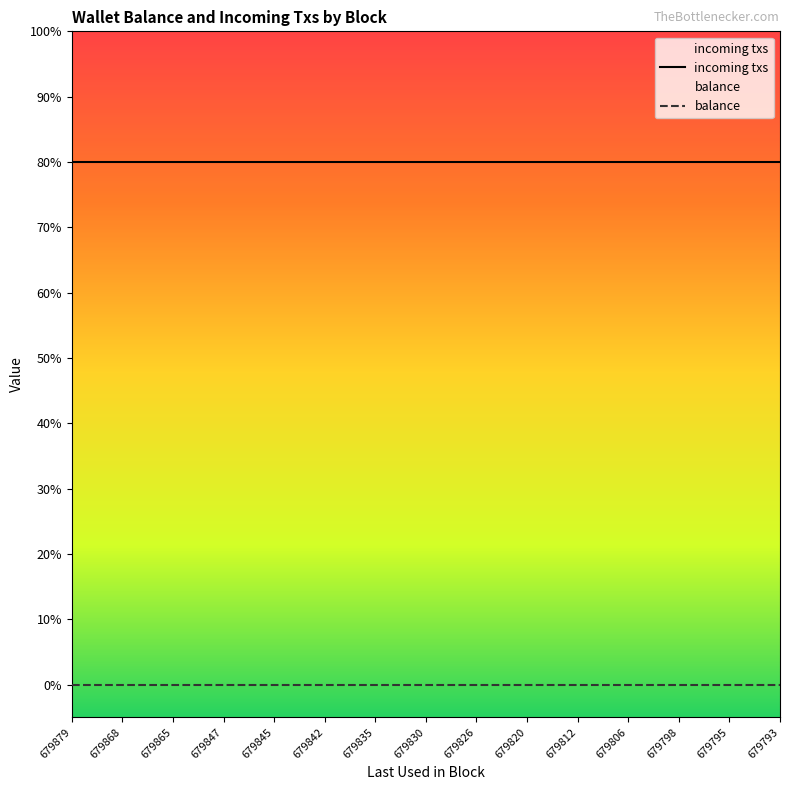

How many lines are shown in the chart?

2